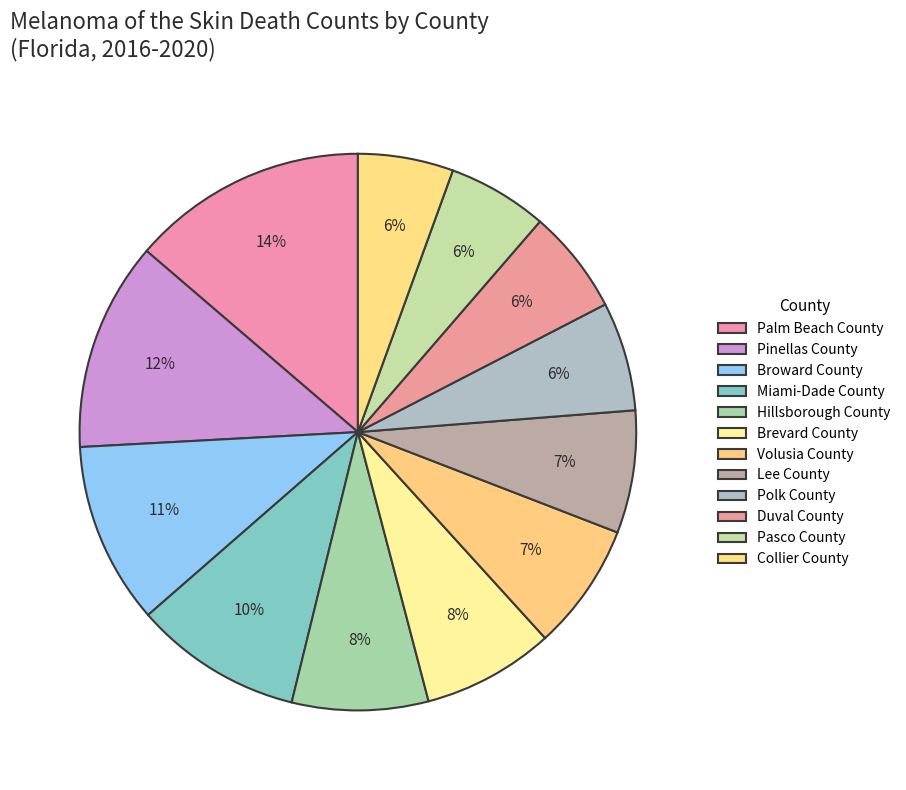

How many slices are in this pie chart?

12